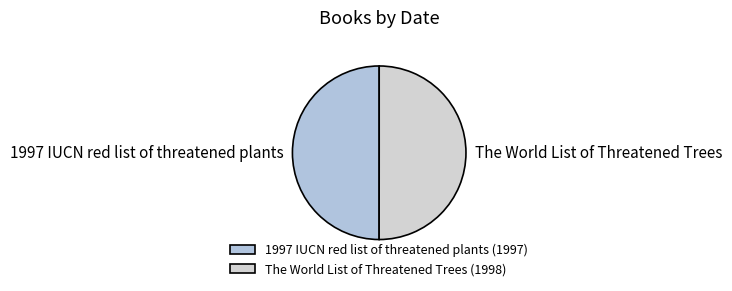

What is the ratio of the value at The World List of Threatened Trees to the value at 1997 IUCN red list of threatened plants?

1.0